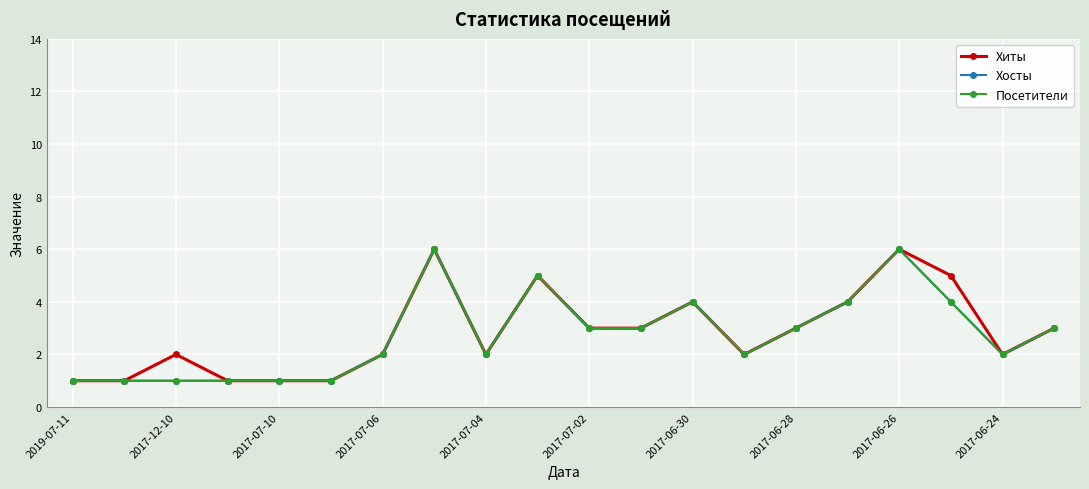

Is this an area chart (filled region under the line)?

No